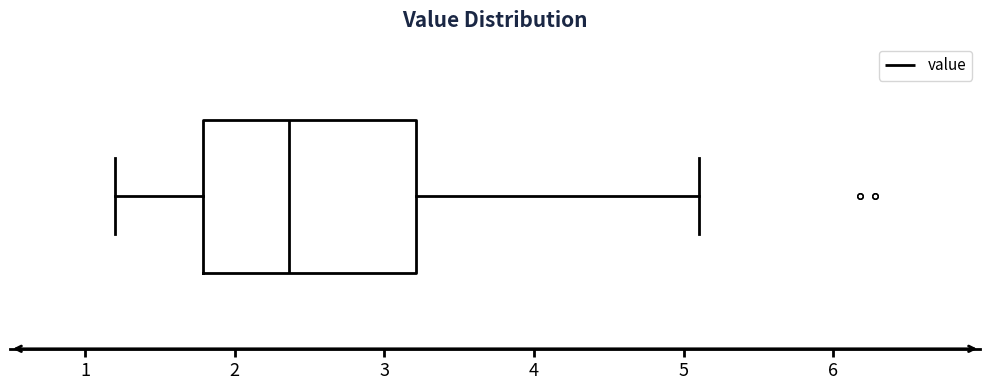

Where is the right edge of the box on the x-axis? The values are not printed on the chart, so give them approximately, as read against the axis.

3.2